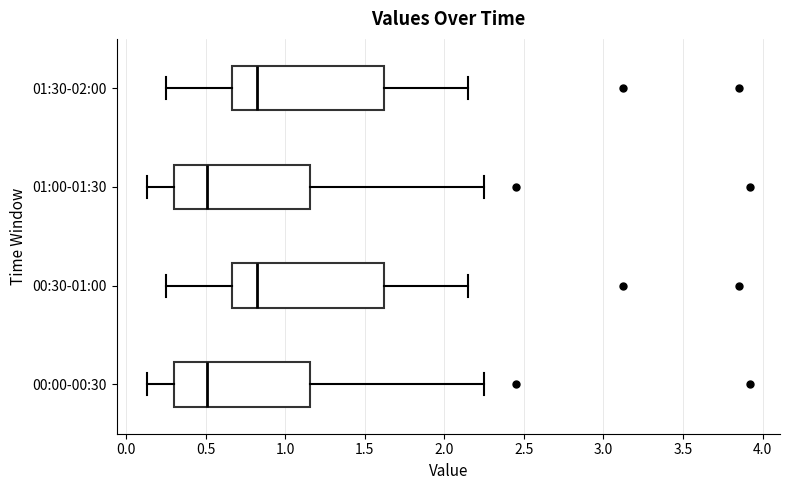

Reading bottom to top, transcribe this box plot: for each box, give where its median line is, the range the box spans, and where its two whiskers end, as read against the x-axis. The values are not printed on the chart, so give them approximately, as read against the axis.

00:00-00:30: median 0.50, box 0.30 to 1.15, whiskers 0.15 to 2.25
00:30-01:00: median 0.80, box 0.65 to 1.60, whiskers 0.25 to 2.15
01:00-01:30: median 0.50, box 0.30 to 1.15, whiskers 0.15 to 2.25
01:30-02:00: median 0.80, box 0.65 to 1.60, whiskers 0.25 to 2.15